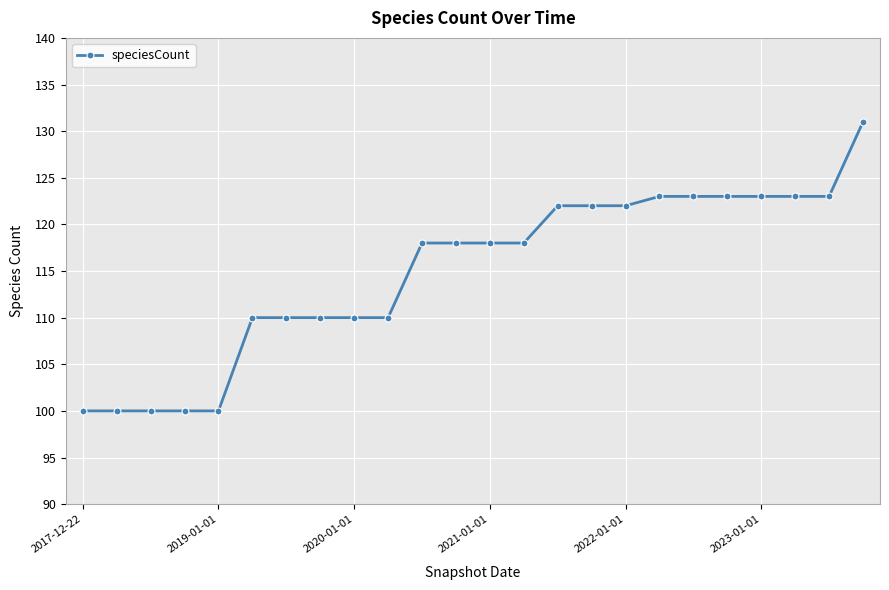

How many categories are shown in the chart?

24